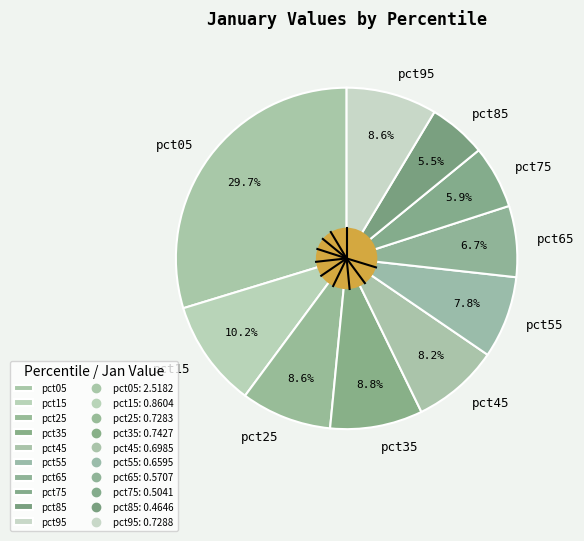

Is there any slice that represents more than half of the pie?

No